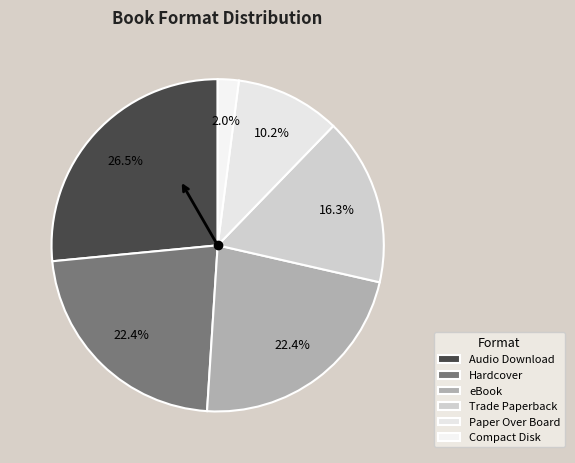

How many slices are in this pie chart?

6